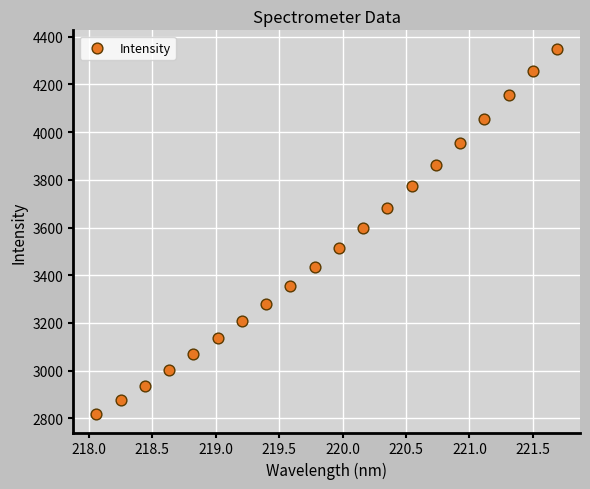

What is the range of Y values (max minus min)?

1533.5